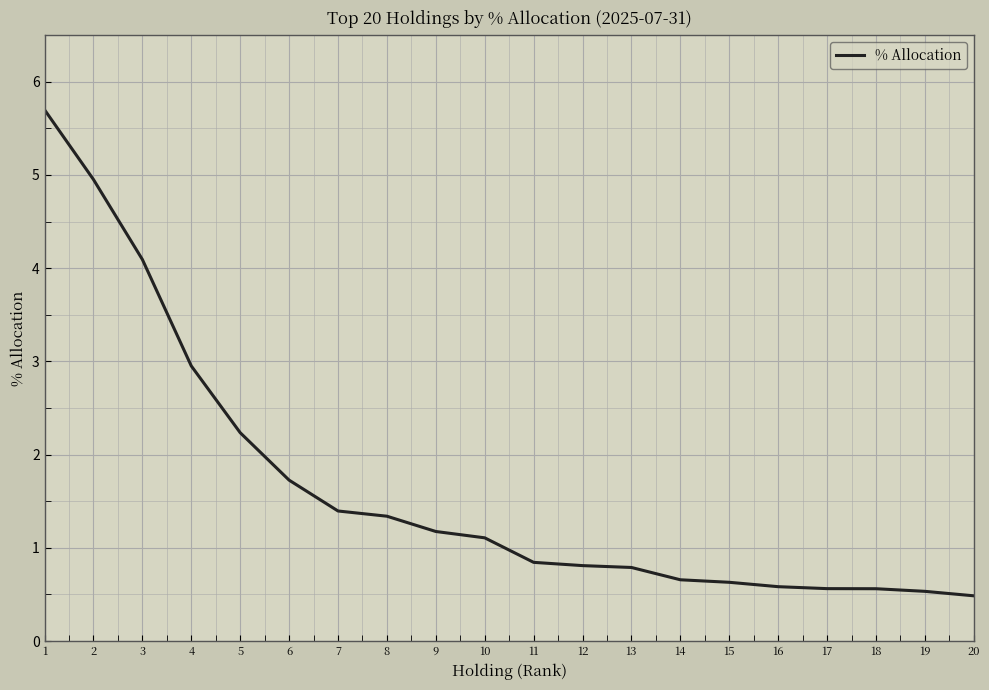

The value at 8 is 1.3. True or false?

True